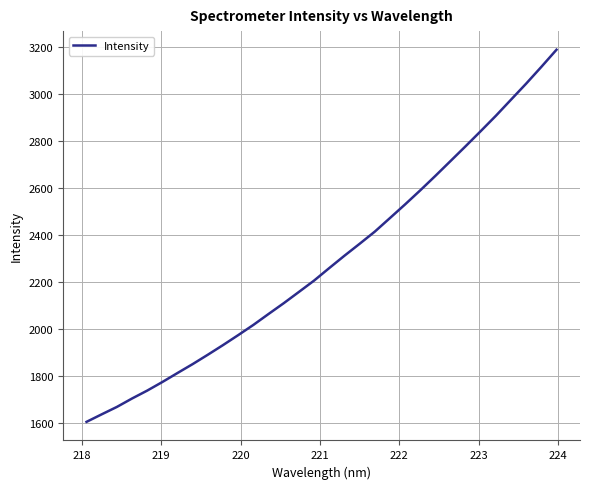

What is the difference between the maximum and minimum values?

1585.6